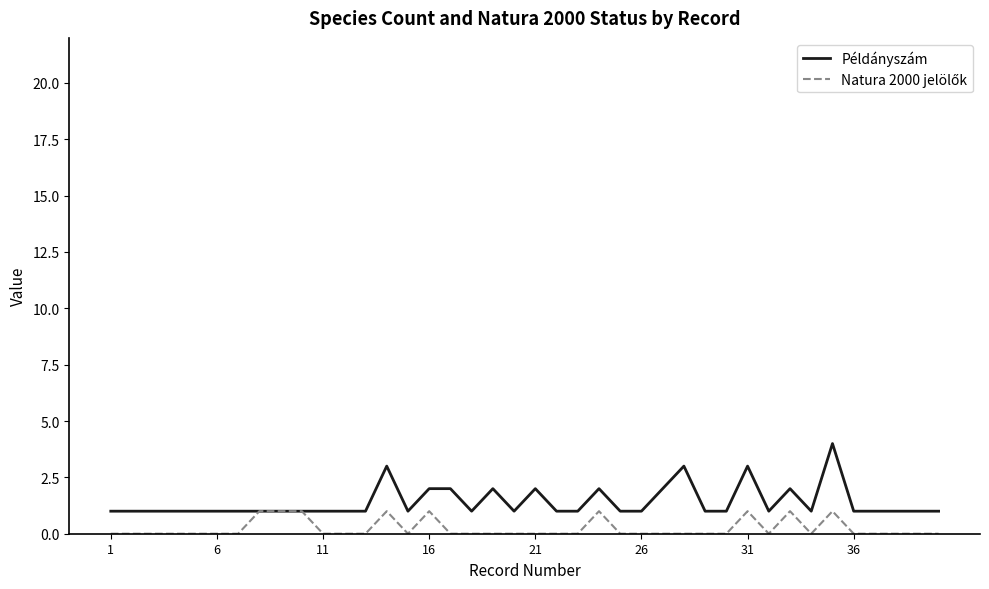

Which series has the largest range (max minus min)?

Példányszám